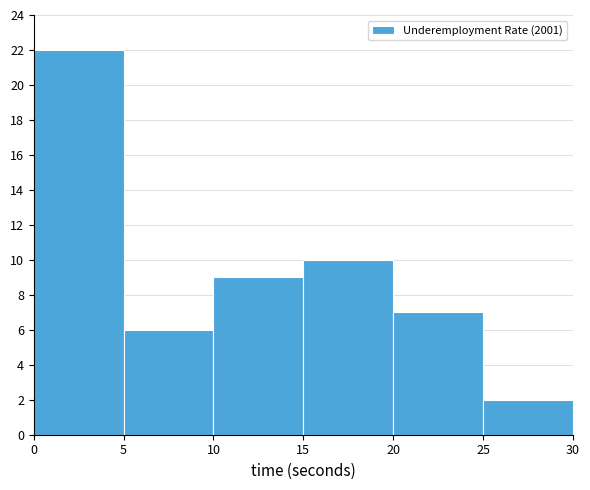

Which range on the x-axis has the tallest bar?

0 to 5